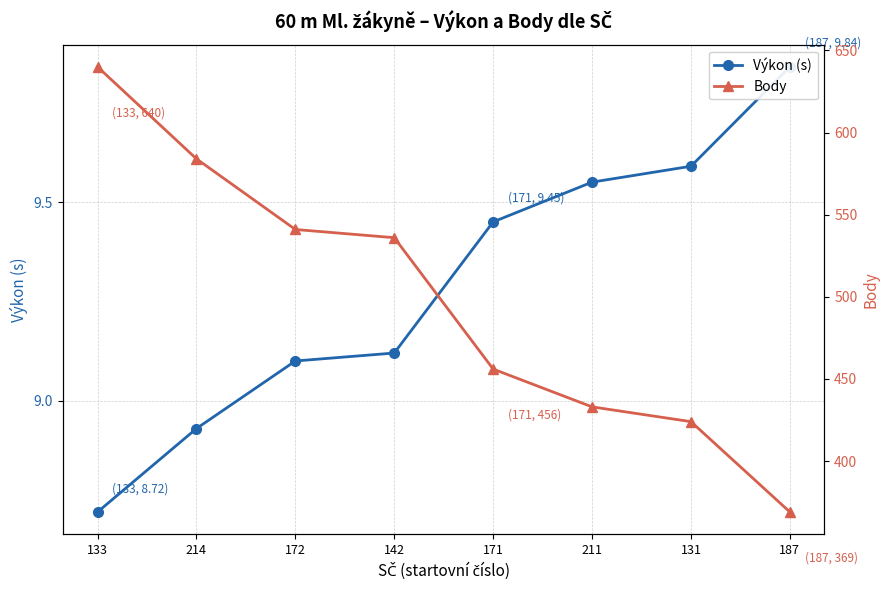

At how many categories does at least one series exceed 352?

8